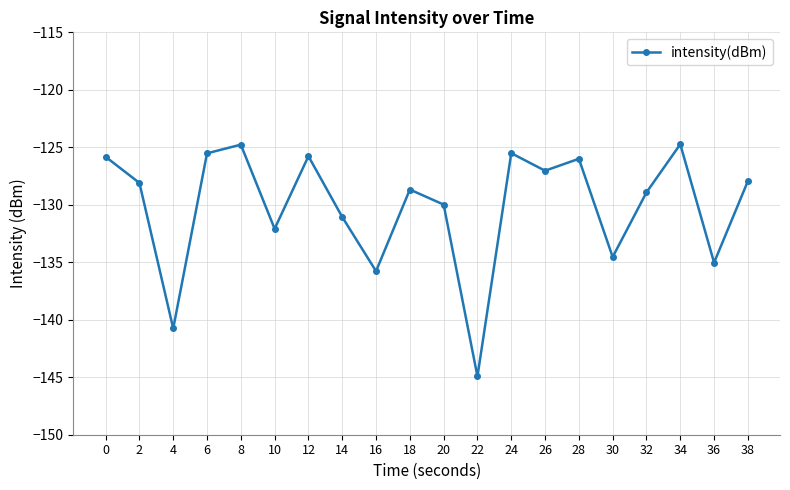

Which label corresponds to the smallest value in the chart?

22